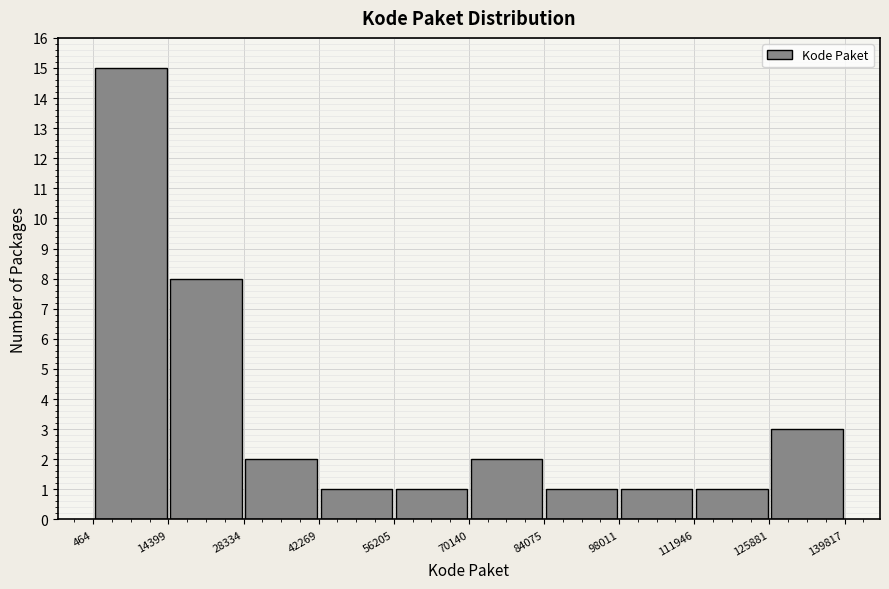

Over which range of the x-axis is the bar tallest?

464 to 14399